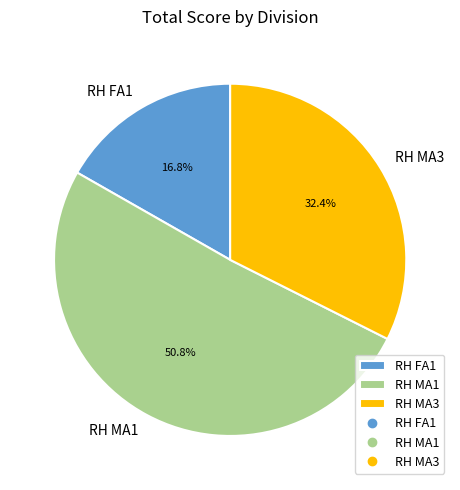

Rank the categories by value from highest to lowest.

RH MA1, RH MA3, RH FA1